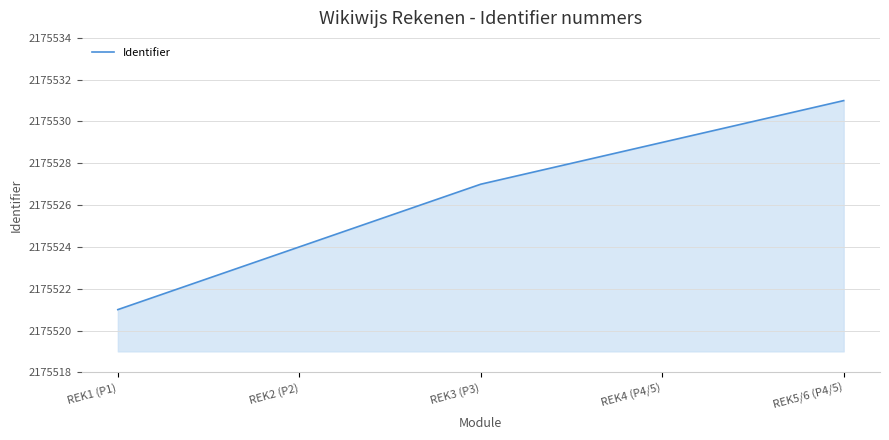

List the labels in order of value, largest first.

REK5/6 (P4/5), REK4 (P4/5), REK3 (P3), REK2 (P2), REK1 (P1)